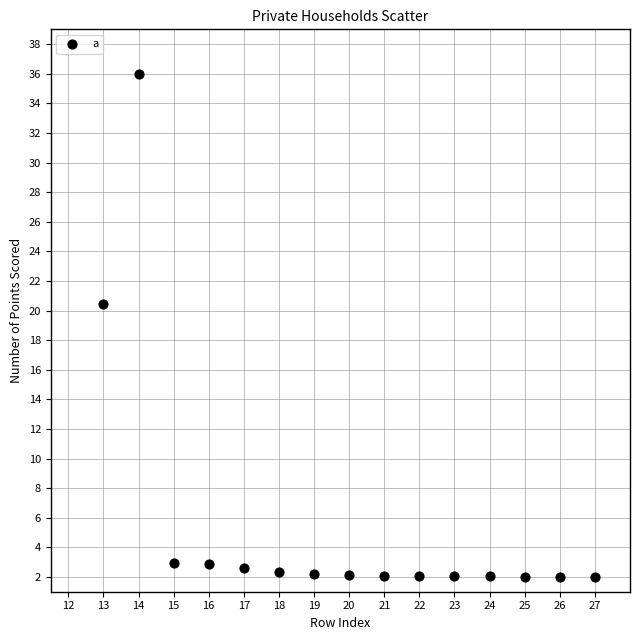

What Y value in the scatter plot is closest to 19?

20.4